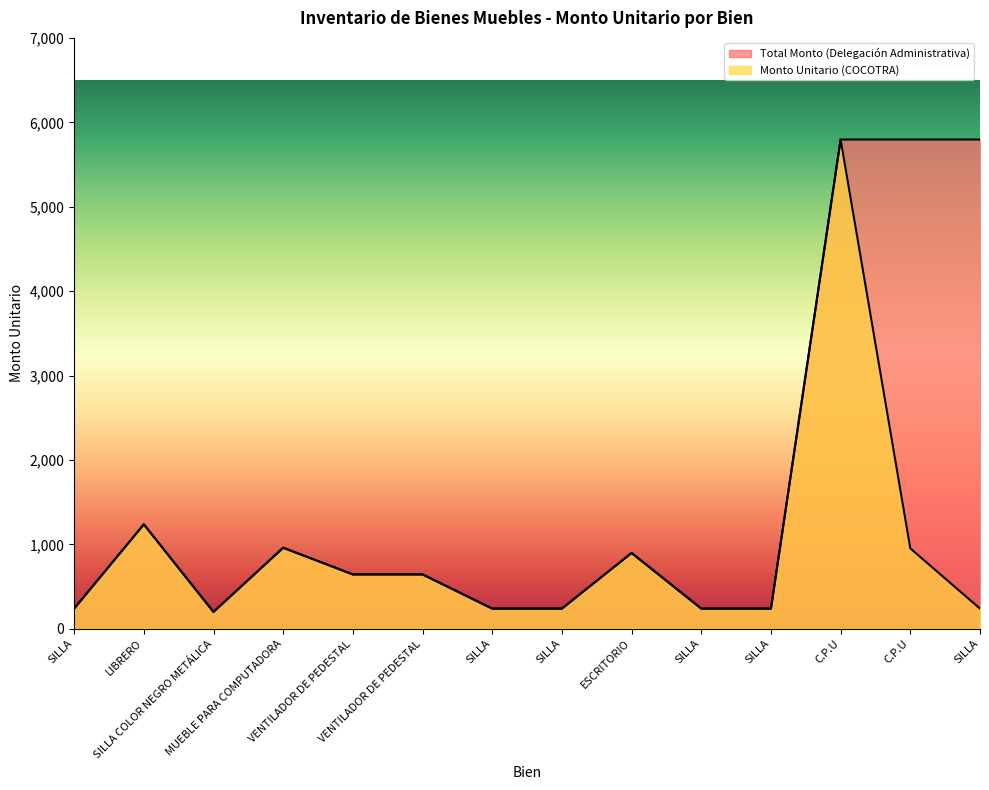

How many data points in Monto Unitario (COCOTRA) are above 644?

5